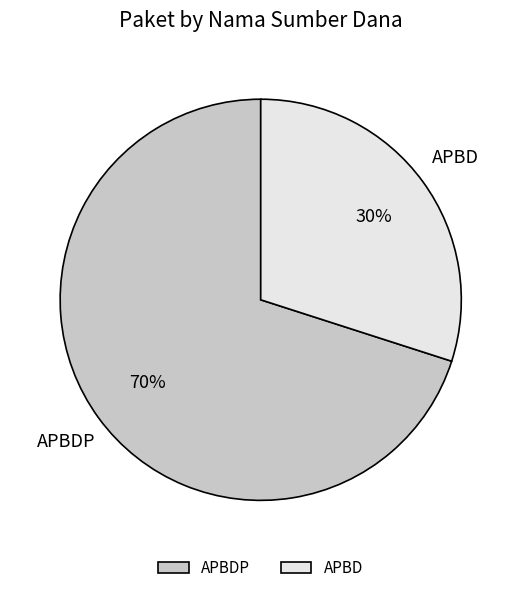

Which slice is the largest?

APBDP